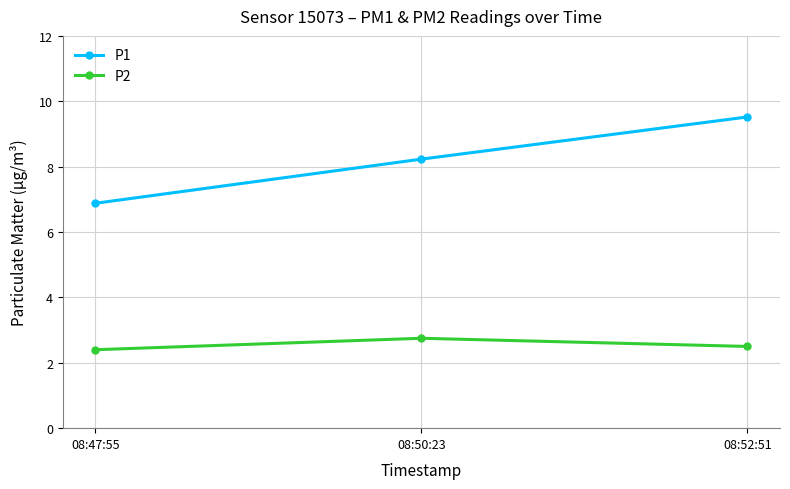

Which series has the largest range (max minus min)?

P1